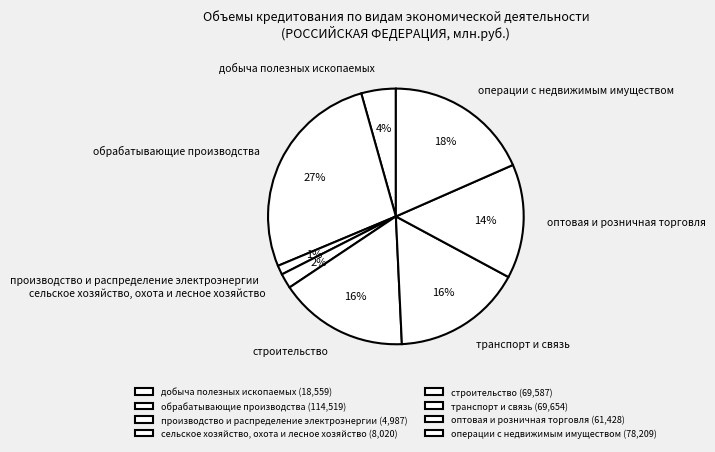

Do добыча полезных ископаемых and строительство together represent more than half of the pie?

No